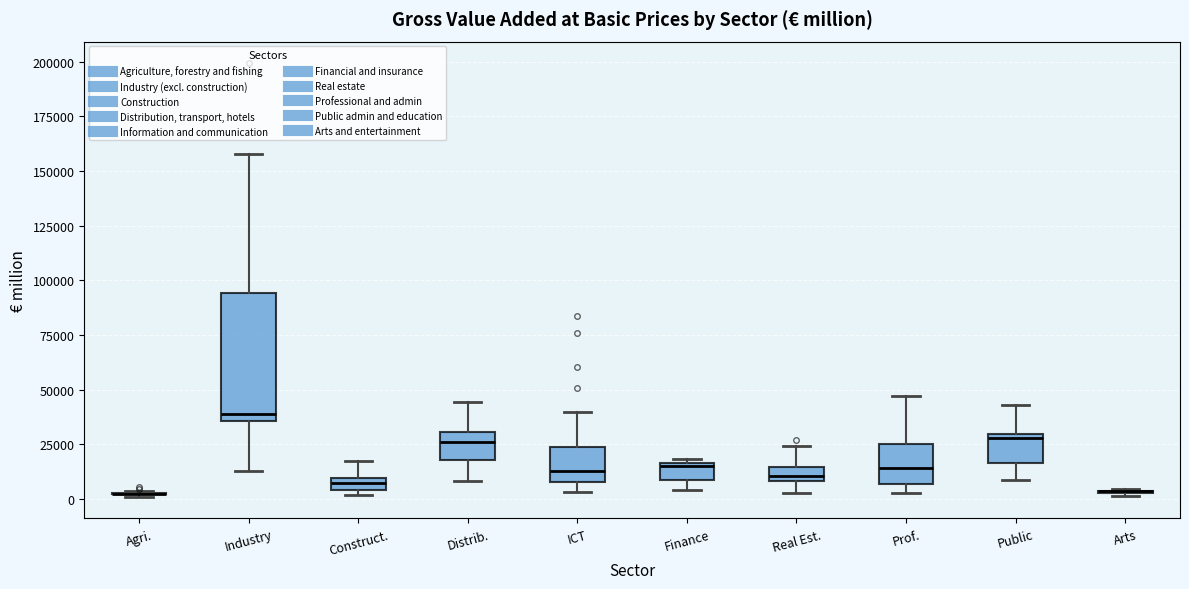

Where is the lower edge of the box for Finance on the y-axis? The values are not printed on the chart, so give them approximately, as read against the axis.

10000